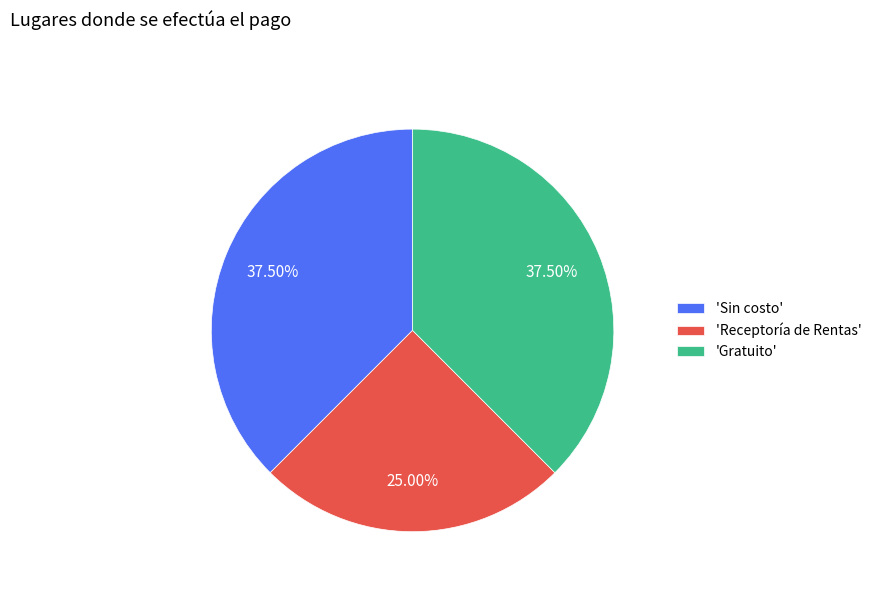

Do 'Gratuito' and 'Receptoría de Rentas' together represent more than half of the pie?

Yes